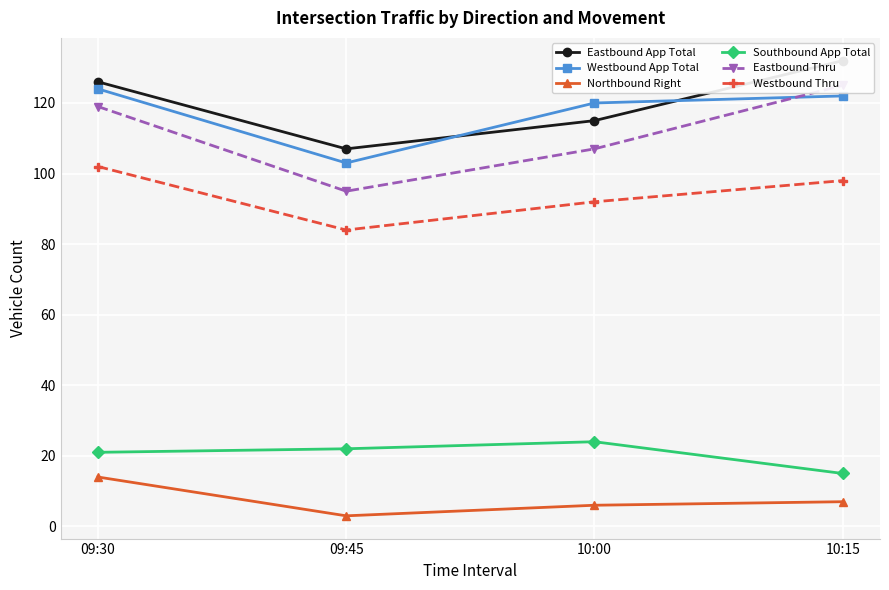

At how many categories does at least one series exceed 32?

4